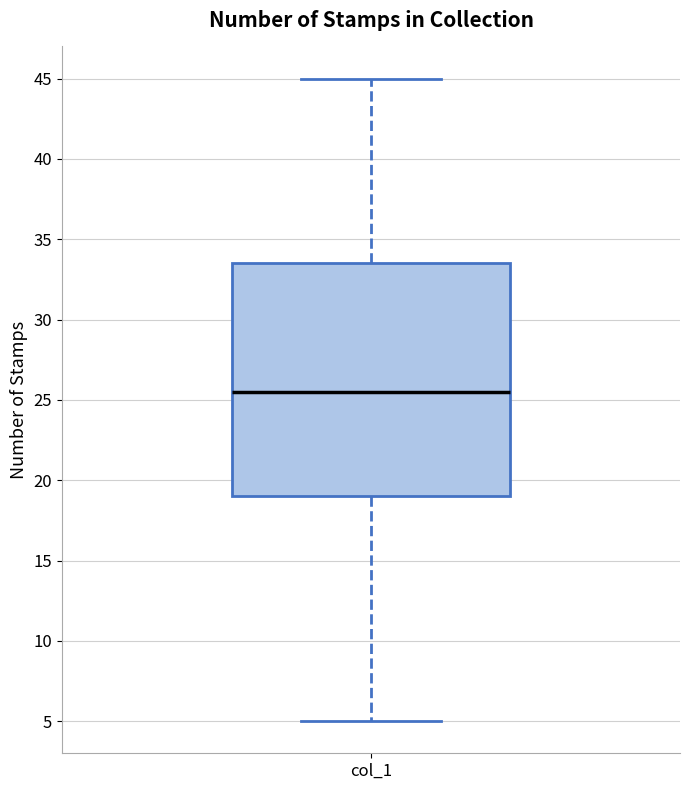

Where does the median line of the box for col_1 sit on the y-axis? The values are not printed on the chart, so give them approximately, as read against the axis.

25.5